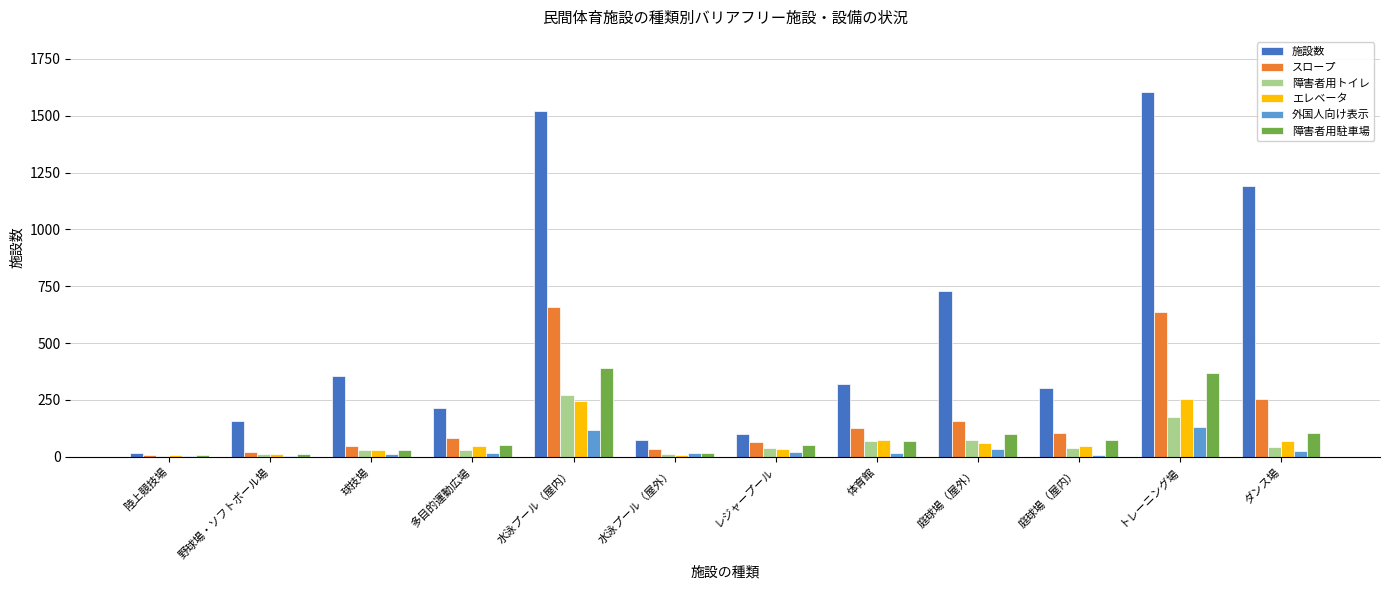

What is the maximum value shown in the chart?

1606